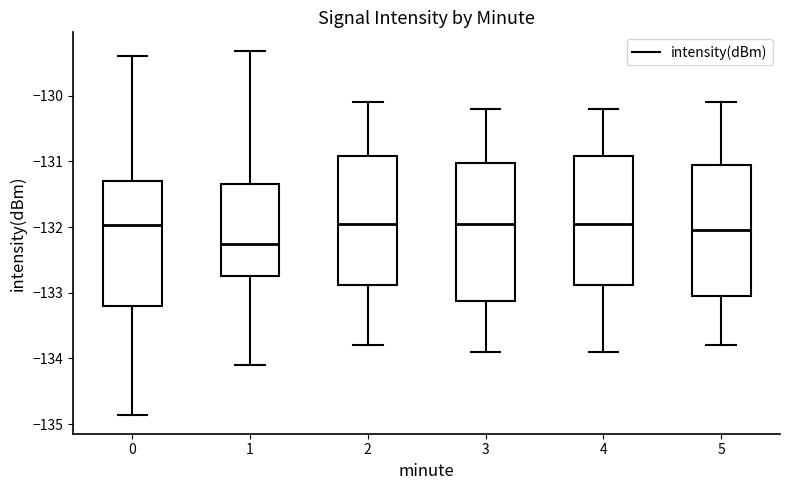

Reading left to right, transcribe this box plot: for each box, give where its median line is, the range the box spans, and where its two whiskers end, as read against the y-axis. The values are not printed on the chart, so give them approximately, as read against the axis.

0: median -132.0, box -133.2 to -131.3, whiskers -134.9 to -129.4
1: median -132.3, box -132.7 to -131.3, whiskers -134.1 to -129.3
2: median -131.9, box -132.9 to -130.9, whiskers -133.8 to -130.1
3: median -131.9, box -133.1 to -131.0, whiskers -133.9 to -130.2
4: median -131.9, box -132.9 to -130.9, whiskers -133.9 to -130.2
5: median -132.0, box -133.0 to -131.0, whiskers -133.8 to -130.1